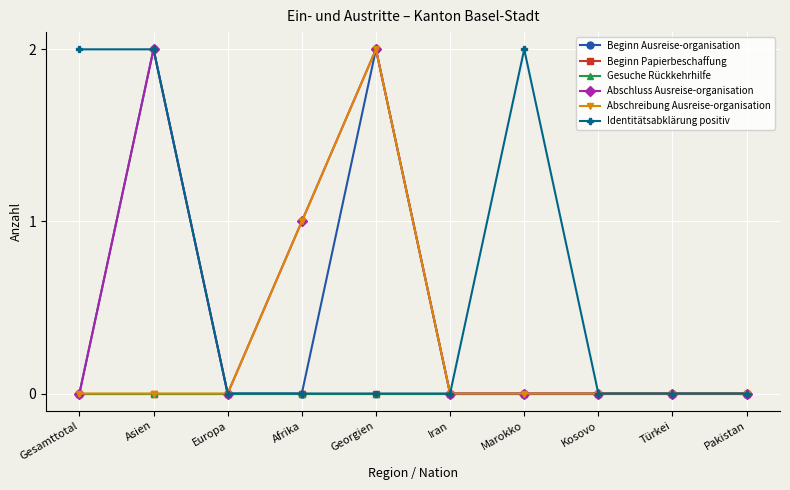

List the labels in order of Abschreibung Ausreise-organisation value, largest first.

Georgien, Afrika, Gesamttotal, Asien, Europa, Iran, Marokko, Kosovo, Türkei, Pakistan